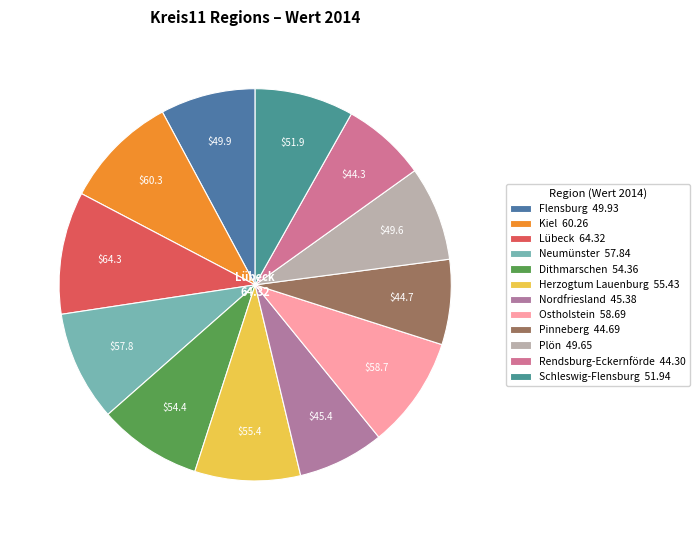

What percentage is the Ostholstein slice, to the nearest percent?

9%